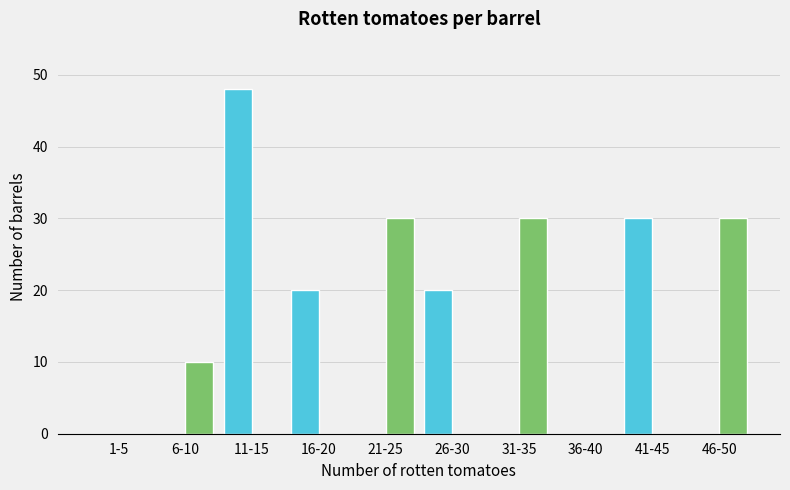

At which category is the sum across all series the highest?

11-15